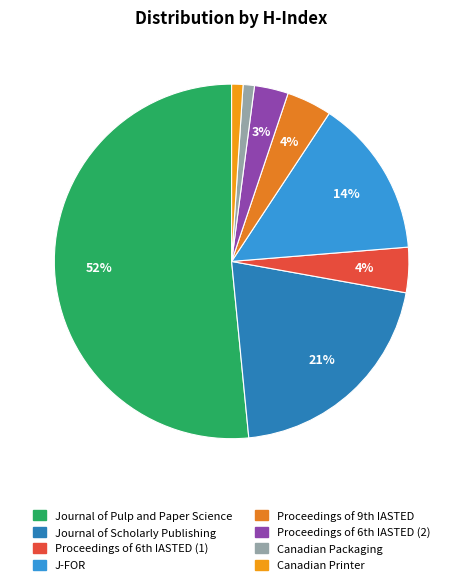

Which category has the biggest portion of the pie?

Journal of Pulp and Paper Science